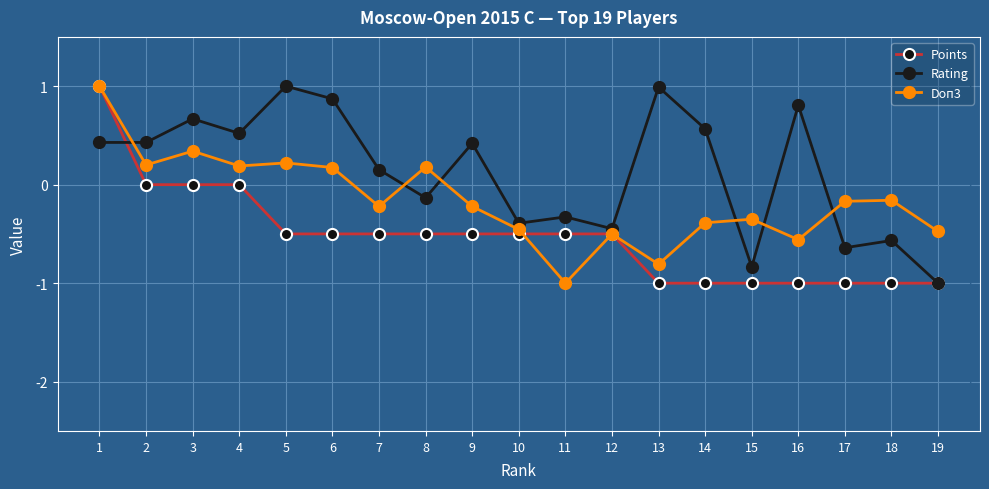

Is this an area chart (filled region under the line)?

No